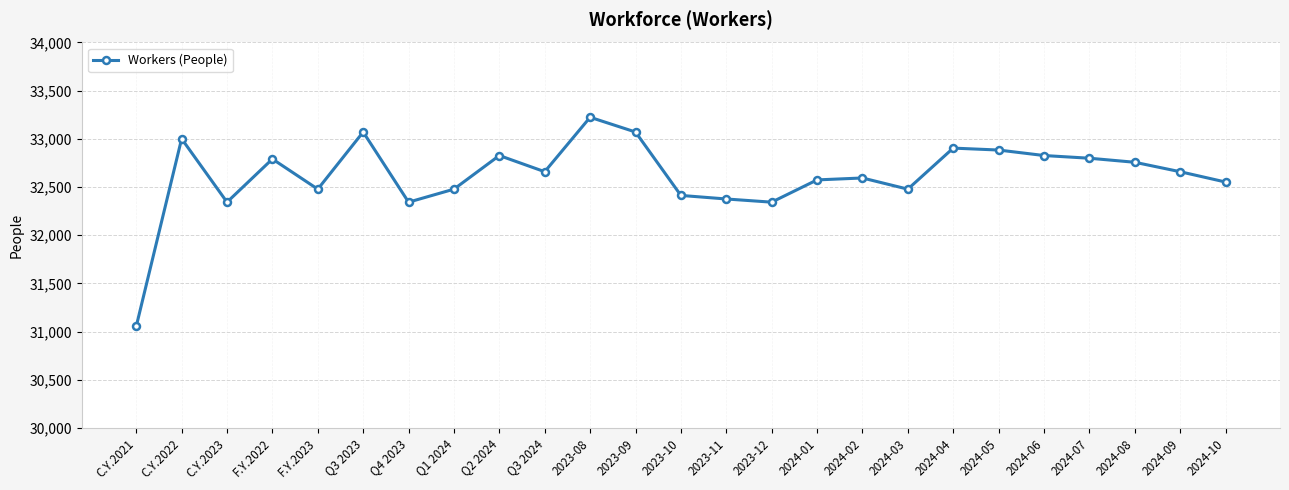

What is the label of the 1st point from the right?

2024-10